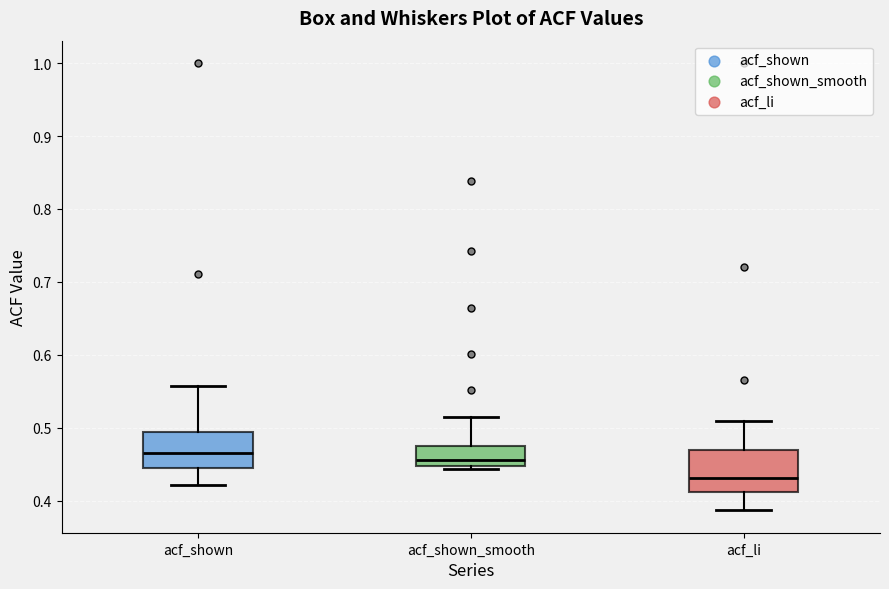

Which box's median line is the lowest?

acf_li